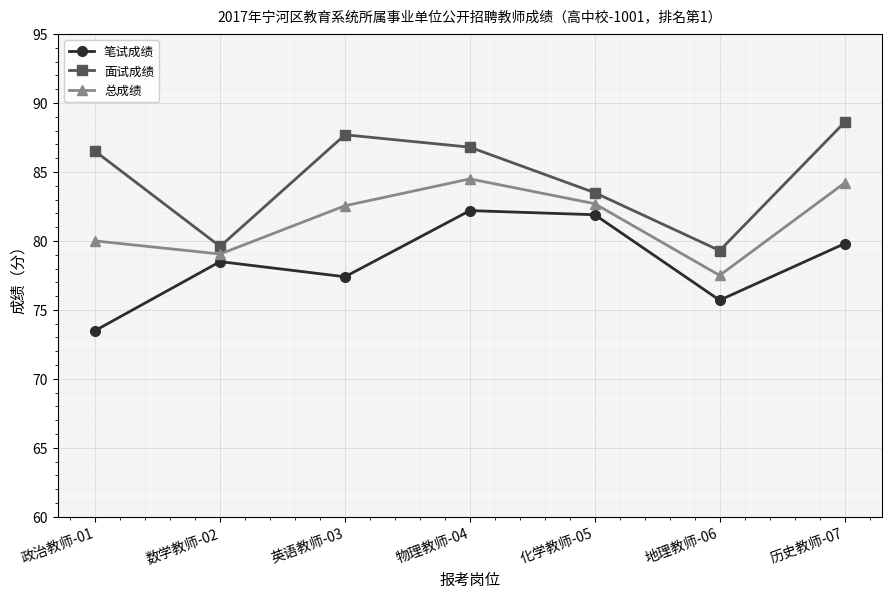

Which series has the largest range (max minus min)?

面试成绩